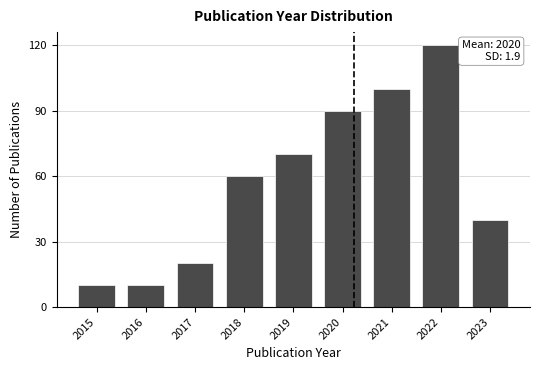

Reading right to left, extract all data points from this chart.

40	120	100	90	70	60	20	10	10